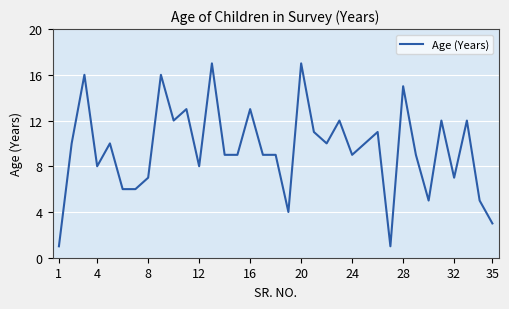

What is the difference between the maximum and minimum values?

16